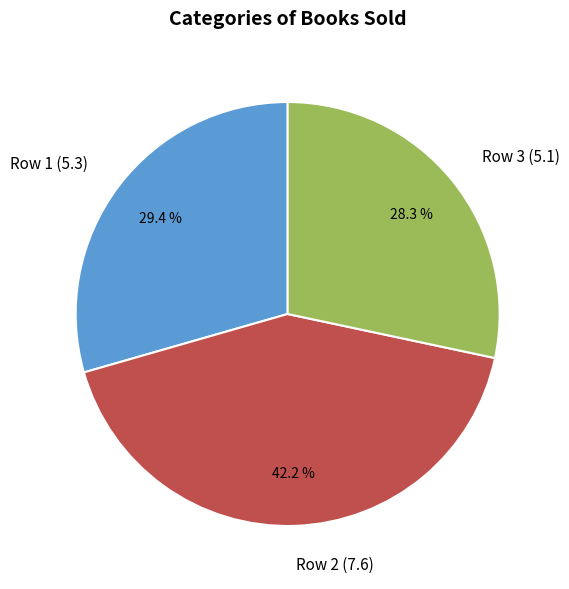

Which has a higher value, Row 1 (5.3) or Row 3 (5.1)?

Row 1 (5.3)